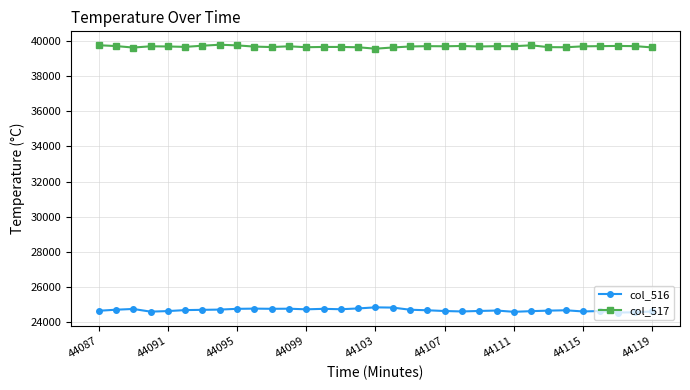

What is the value of the col_517 point at the 32nd from the left?

39707